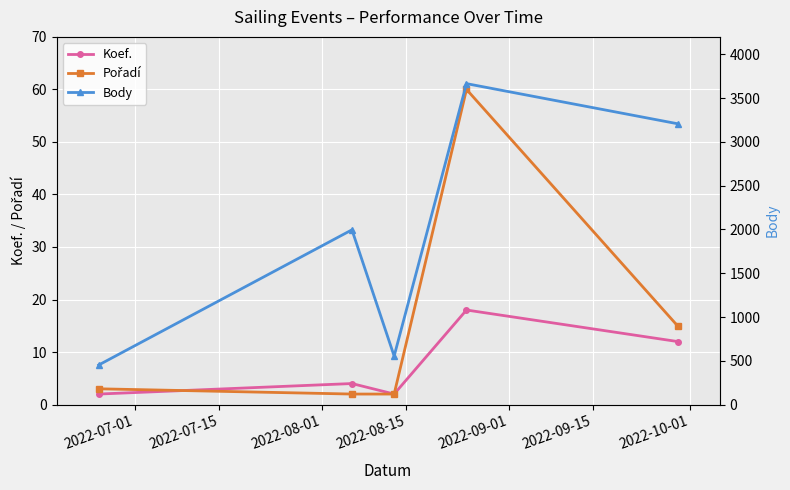

In Koef., how many points are higher than both neighbors (excluding endpoints)?

2